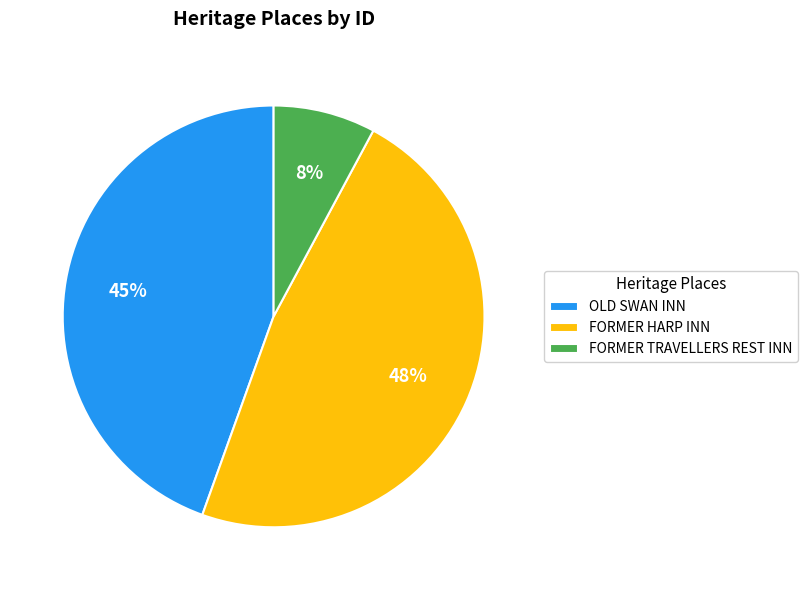

To the nearest percent, what is the difference between the largest and smallest slice percentages?

40%